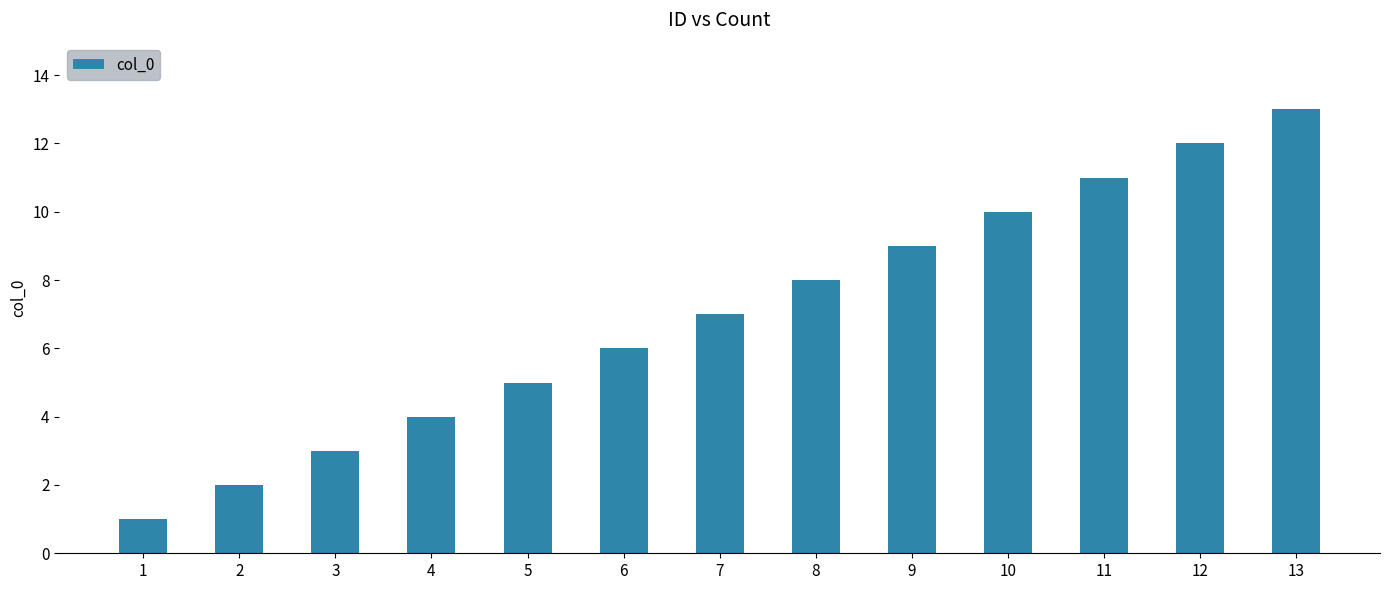

What is the approximate value at 7, to the nearest 5?

5